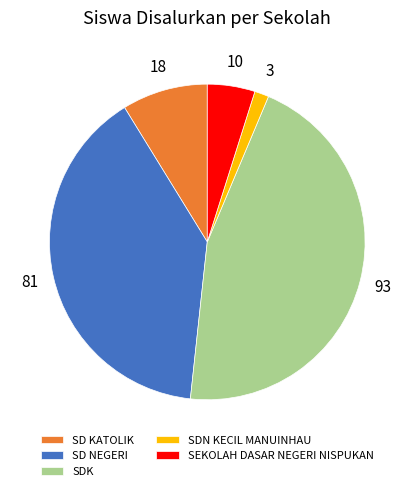

Which slice is the smallest?

SDN KECIL MANUINHAU